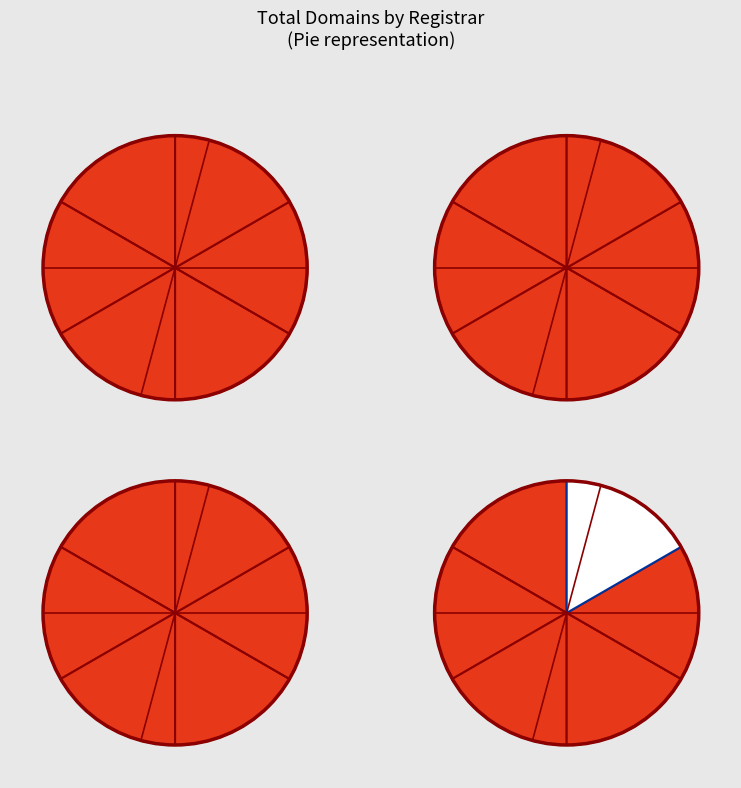

The Dynadot, LLC slice represents 2% of the pie. True or false?

True